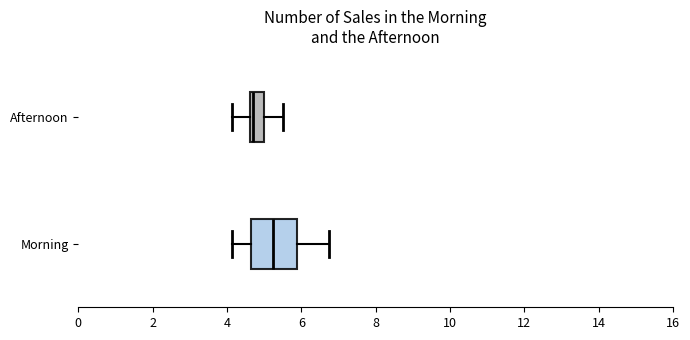

Where does the right whisker of the box for Morning end on the x-axis? The values are not printed on the chart, so give them approximately, as read against the axis.

6.8